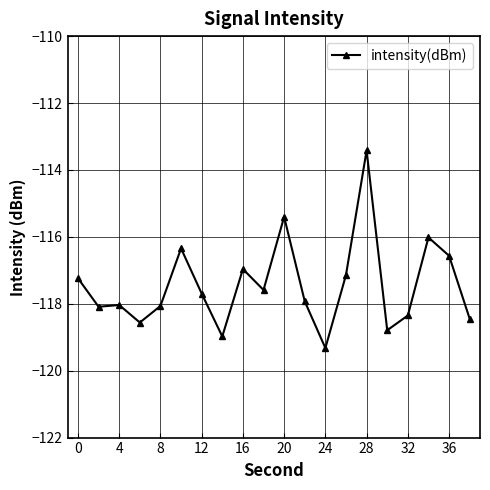

What is the sum of all values?

-2348.9